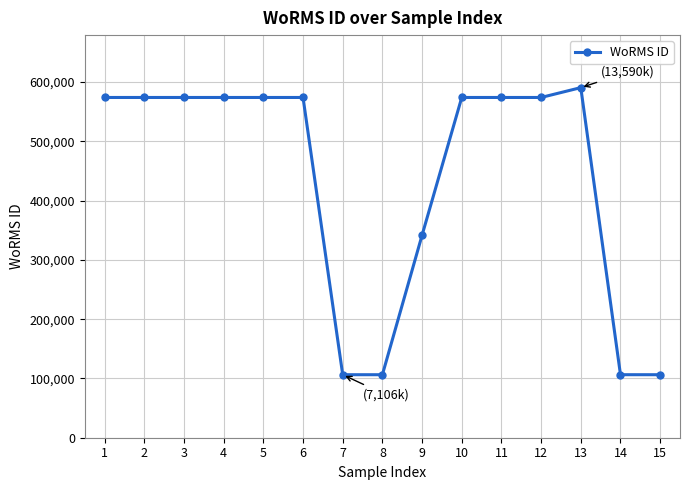

What is the minimum value shown in the chart?

106285